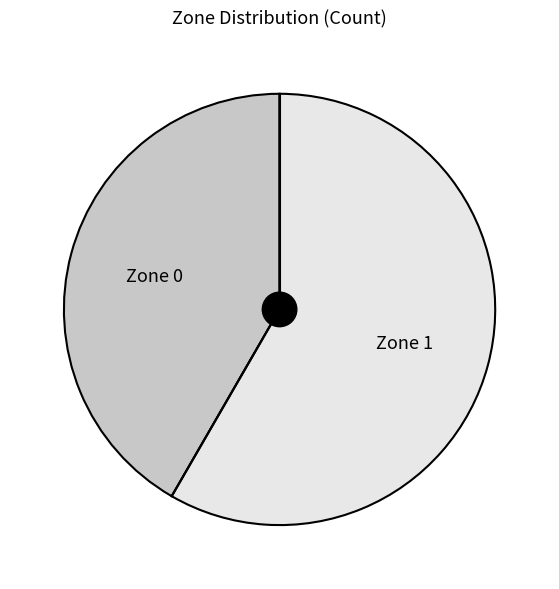

How many segments does this pie chart have?

2